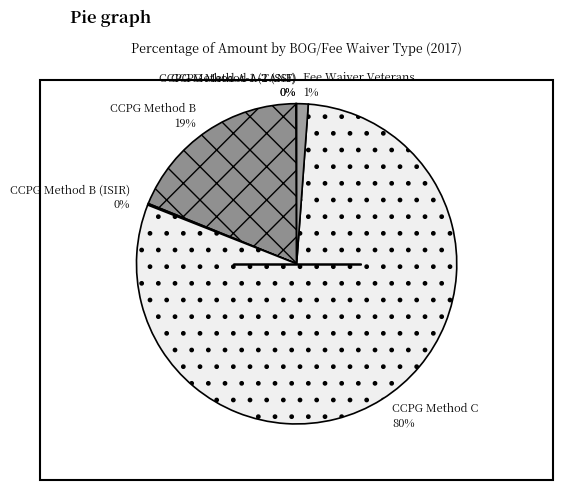

Which slice is the largest?

CCPG Method C 80%